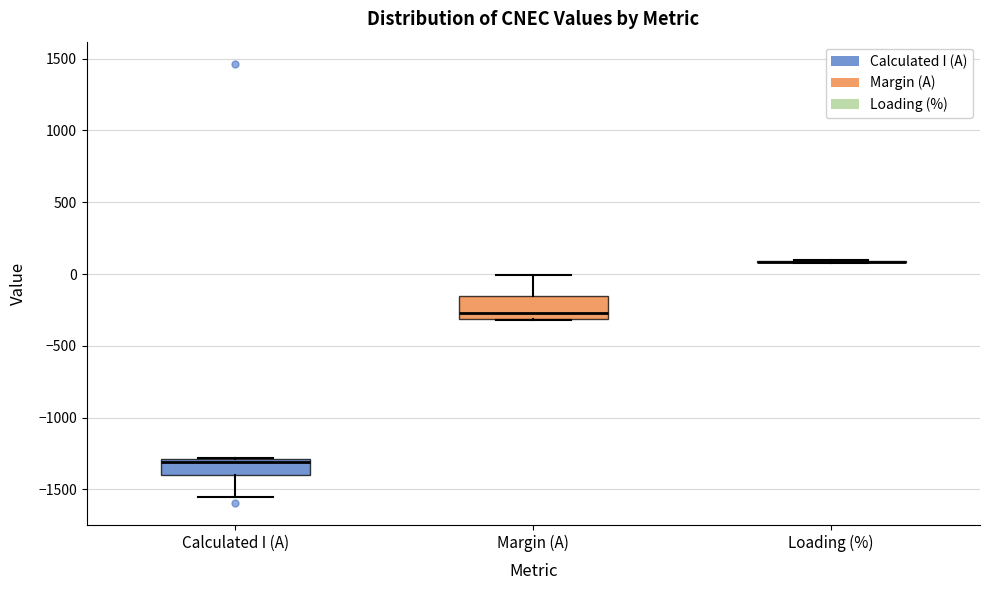

Reading left to right, read every box against the y-axis: the position of its median line, the range the box covers, and the ends of its whiskers. The values are not printed on the chart, so give them approximately, as read against the axis.

Calculated I (A): median -1300 (just below the box's upper edge), box -1400 to -1300, whiskers -1550 to -1300
Margin (A): median -250, box -300 to -150, whiskers -300 to 0
Loading (%): box collapsed to a line at 100, whiskers 100 to 100